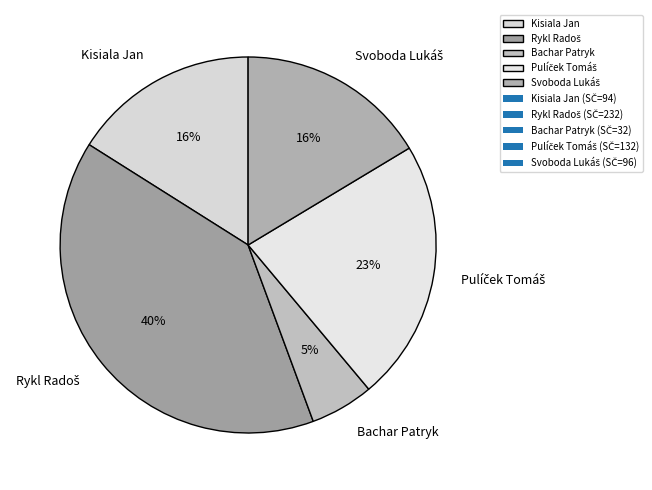

Is there any slice that represents more than half of the pie?

No